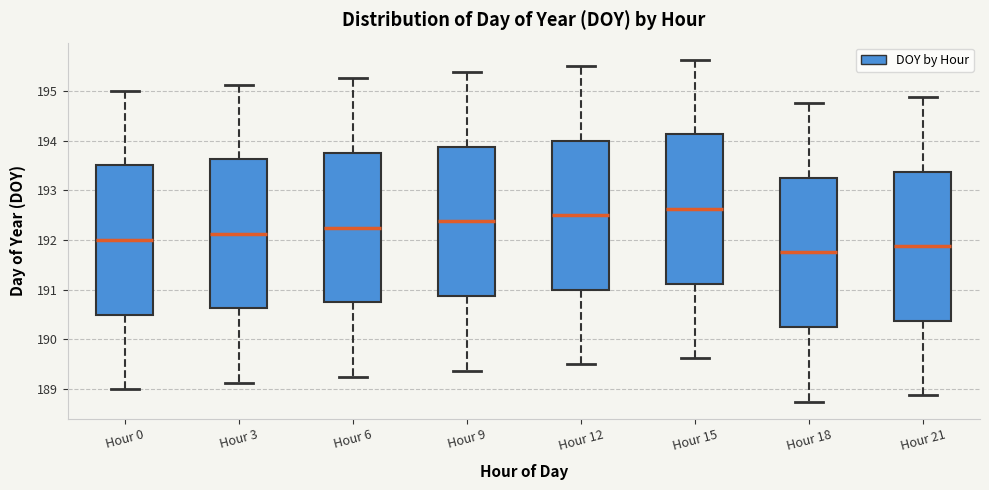

Reading left to right, transcribe this box plot: for each box, give where its median line is, the range the box spans, and where its two whiskers end, as read against the y-axis. The values are not printed on the chart, so give them approximately, as read against the axis.

Hour 0: median 192.0, box 190.5 to 193.5, whiskers 189.0 to 195.0
Hour 3: median 192.1, box 190.6 to 193.6, whiskers 189.1 to 195.1
Hour 6: median 192.3, box 190.8 to 193.8, whiskers 189.3 to 195.3
Hour 9: median 192.4, box 190.9 to 193.9, whiskers 189.4 to 195.4
Hour 12: median 192.5, box 191.0 to 194.0, whiskers 189.5 to 195.5
Hour 15: median 192.6, box 191.1 to 194.1, whiskers 189.6 to 195.6
Hour 18: median 191.8, box 190.3 to 193.3, whiskers 188.8 to 194.8
Hour 21: median 191.9, box 190.4 to 193.4, whiskers 188.9 to 194.9